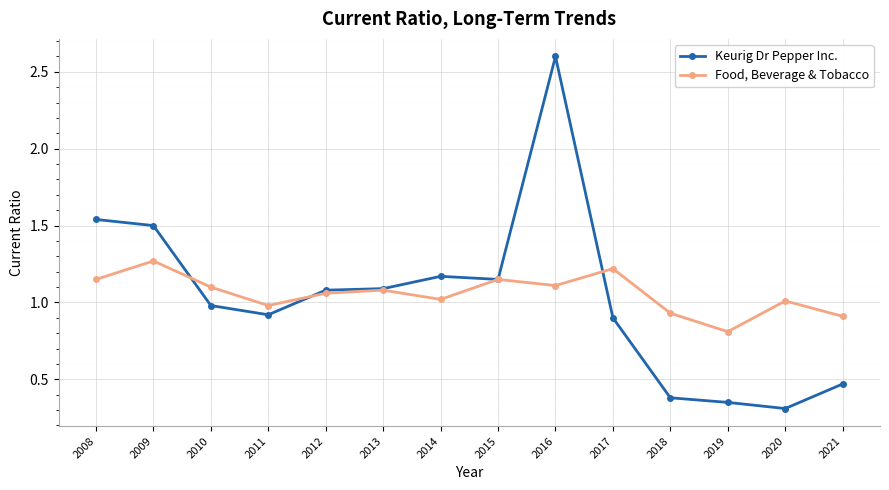

Is this an area chart (filled region under the line)?

No